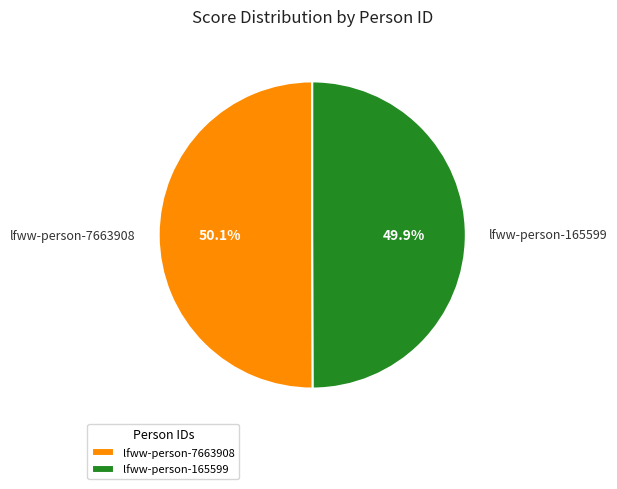

How many segments does this pie chart have?

2